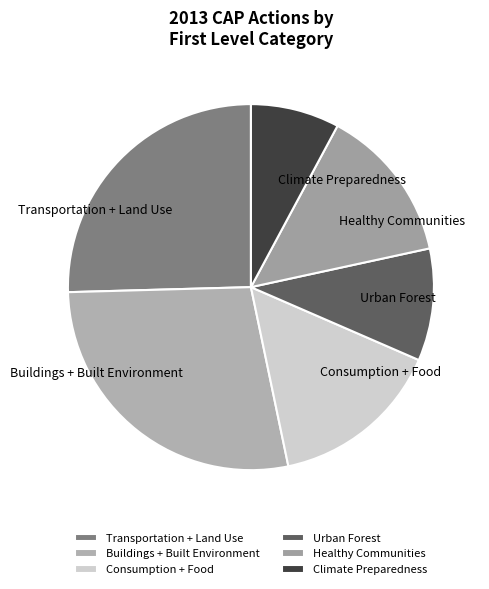

Is the sum of Consumption + Food and Healthy Communities greater than half?

No